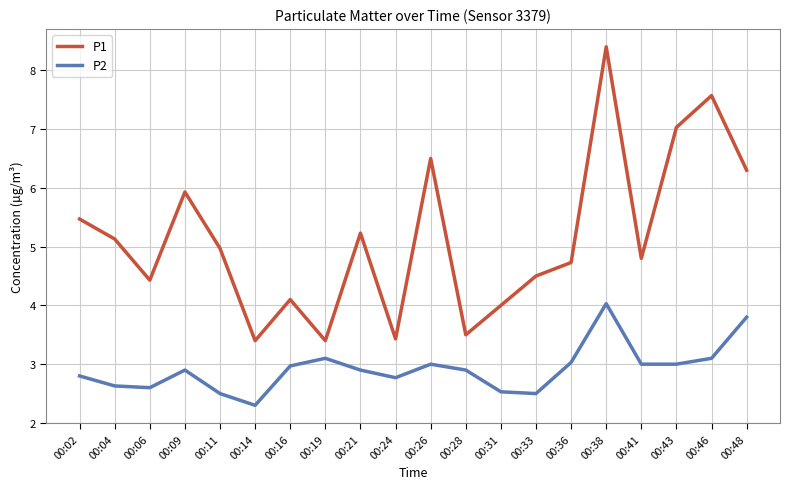

Which series changed the most between 00:38 and 00:46?

P2